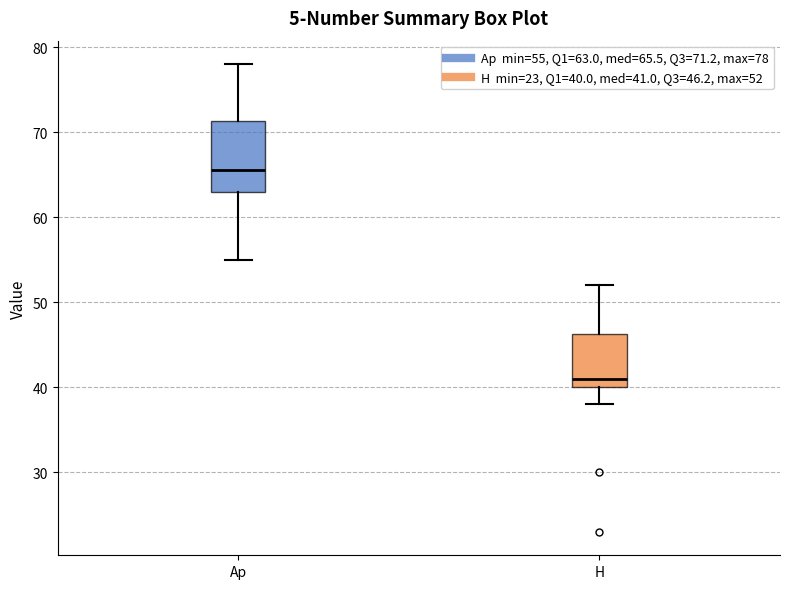

Which box's median line is the lowest?

H